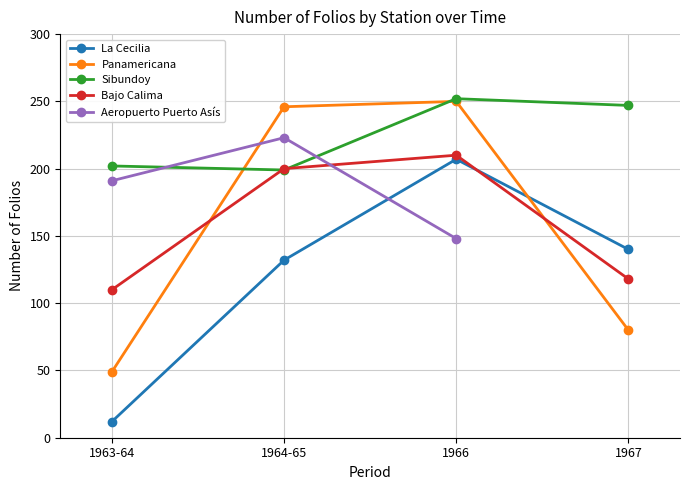

List the series in order of their peak value, highest first.

Sibundoy, Panamericana, Aeropuerto Puerto Asís, Bajo Calima, La Cecilia